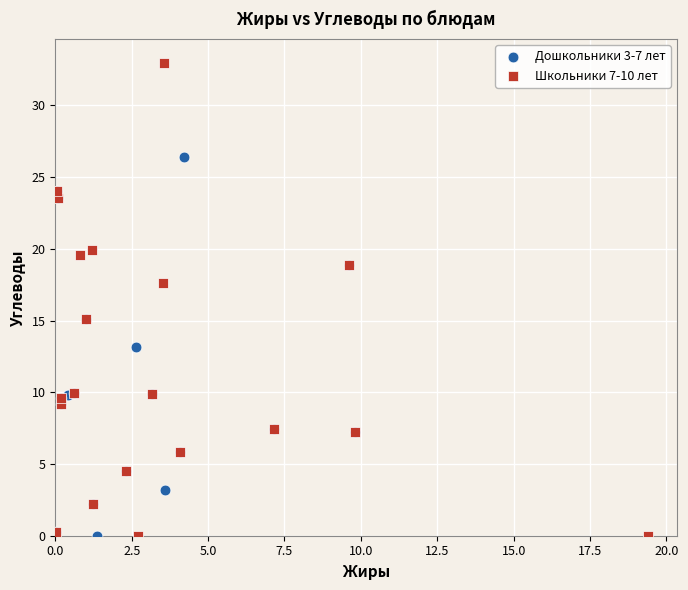

Which series reaches the maximum Y coordinate?

Школьники 7-10 лет